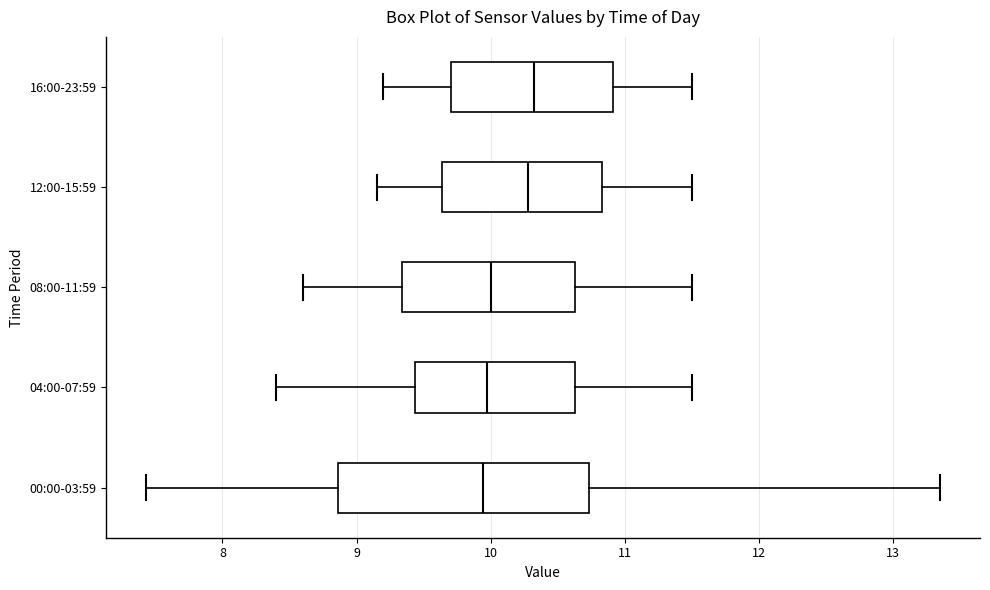

Where does the right whisker of the box for 08:00-11:59 end on the x-axis? The values are not printed on the chart, so give them approximately, as read against the axis.

11.5